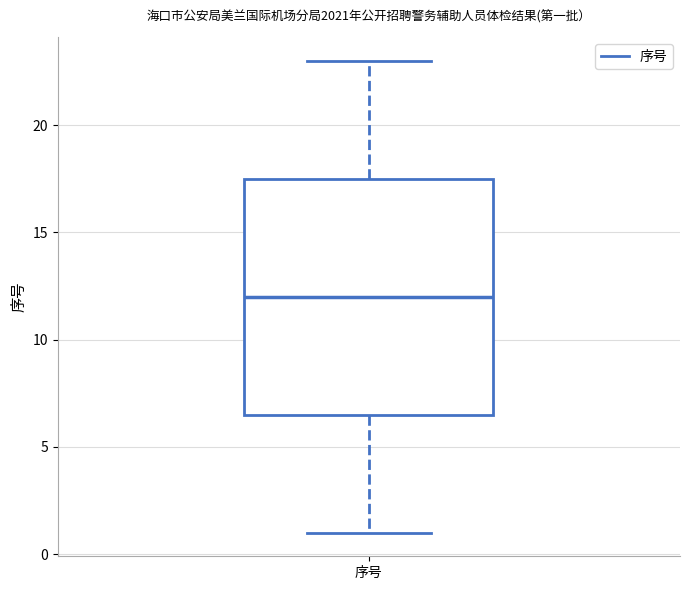

Read this box plot against the y-axis: the position of the median line, the range covered by the box, and the ends of both whiskers. The values are not printed on the chart, so give them approximately, as read against the axis.

median 12.0, box 6.5 to 17.5, whiskers 1.0 to 23.0